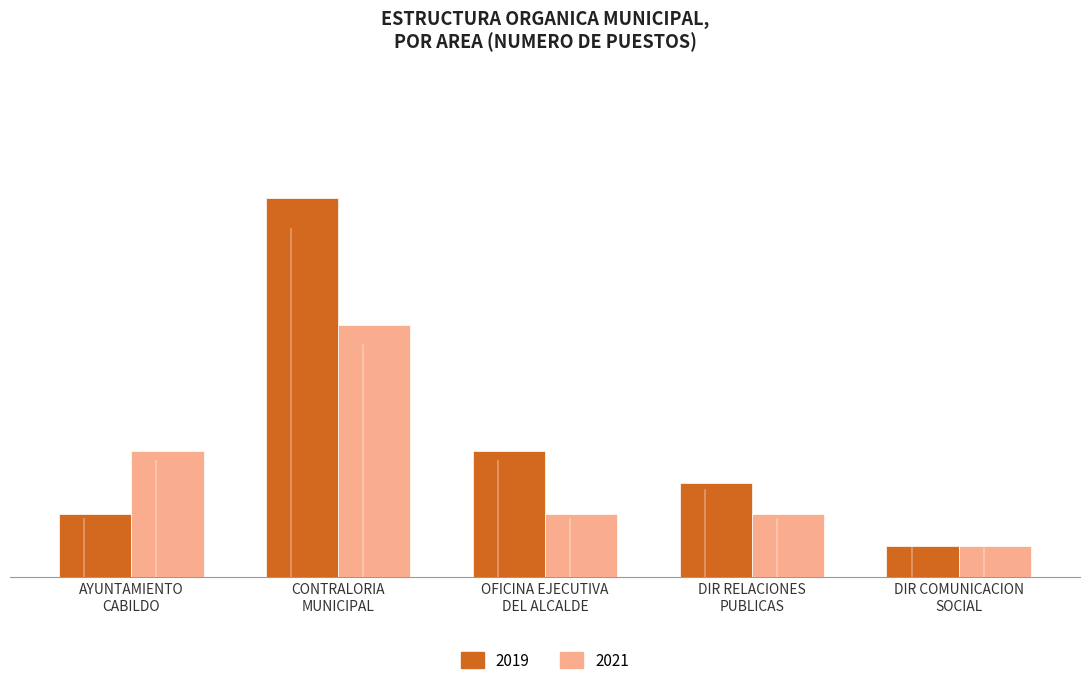

What is the difference between the maximum and second lowest values in the 2019 series?

10